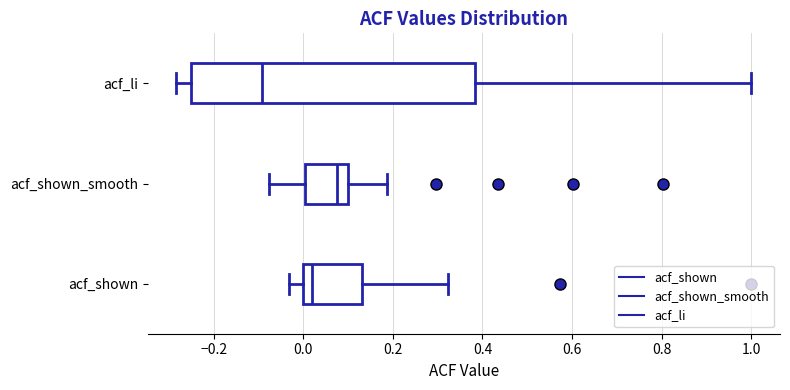

Which box's median line is the furthest to the right?

acf_shown_smooth